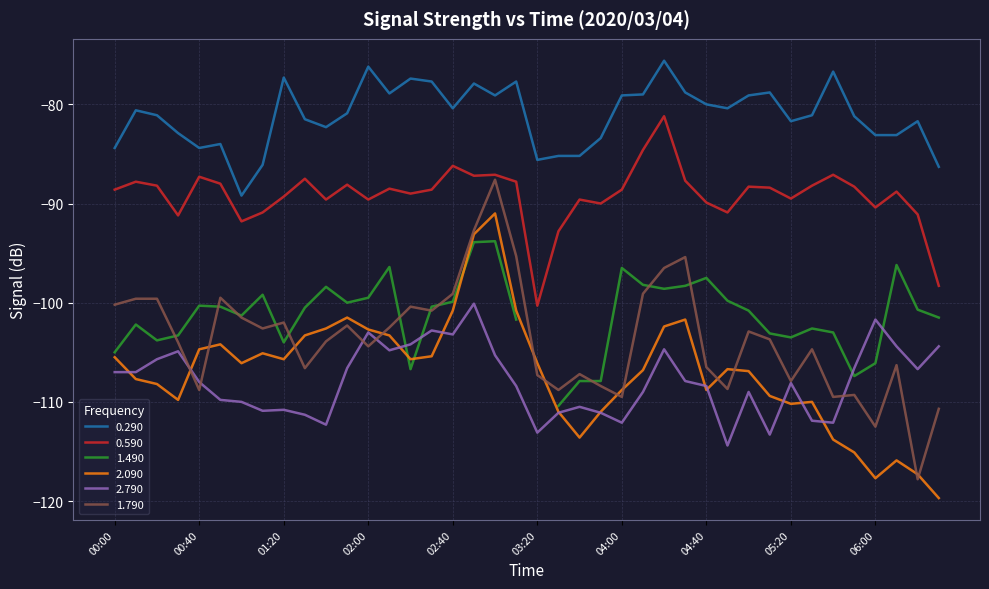

Which category has the lowest value across all series?

06:30